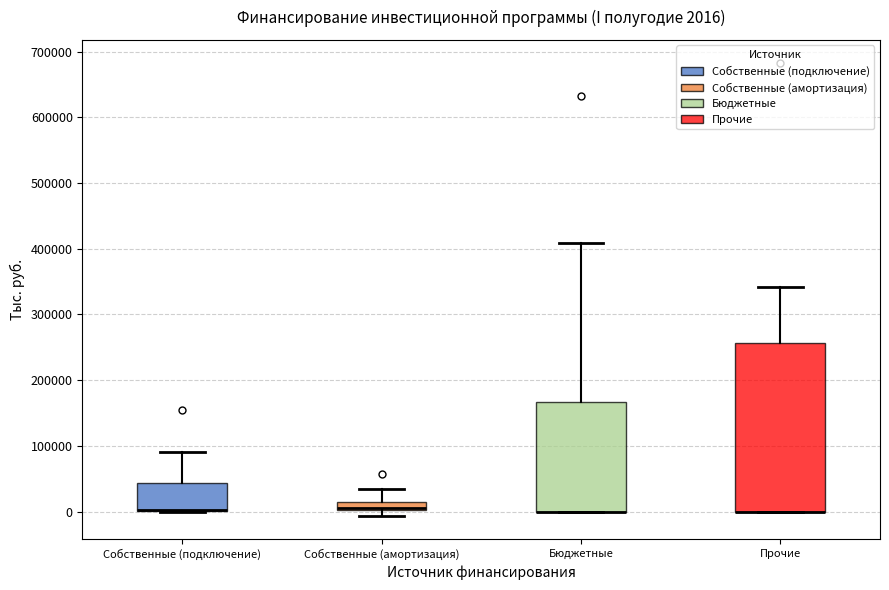

Comparing the boxes themselves (not the whiskers), which one is the tallest?

Прочие